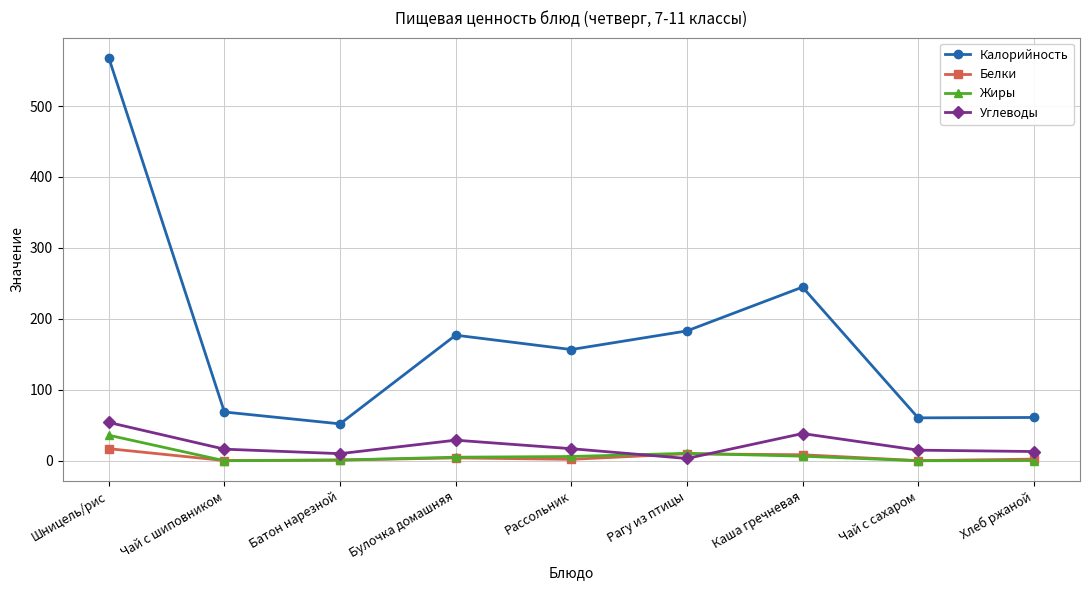

What position from the right is Шницель/рис?

9